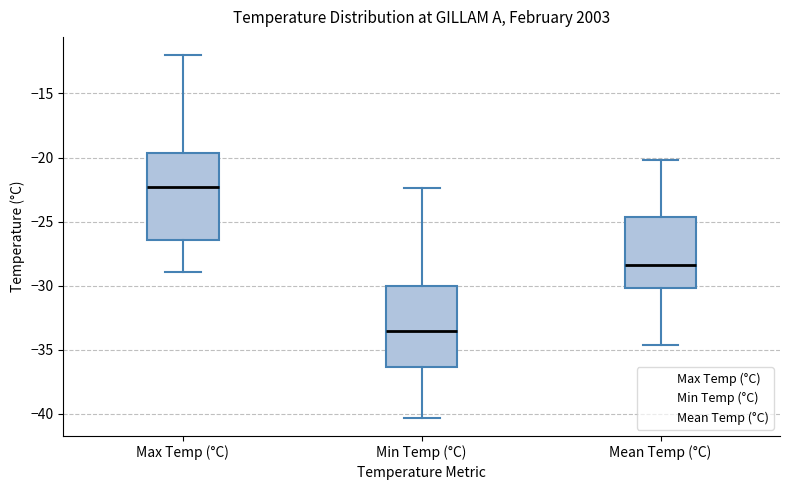

Which box's median line is the lowest?

Min Temp (°C)